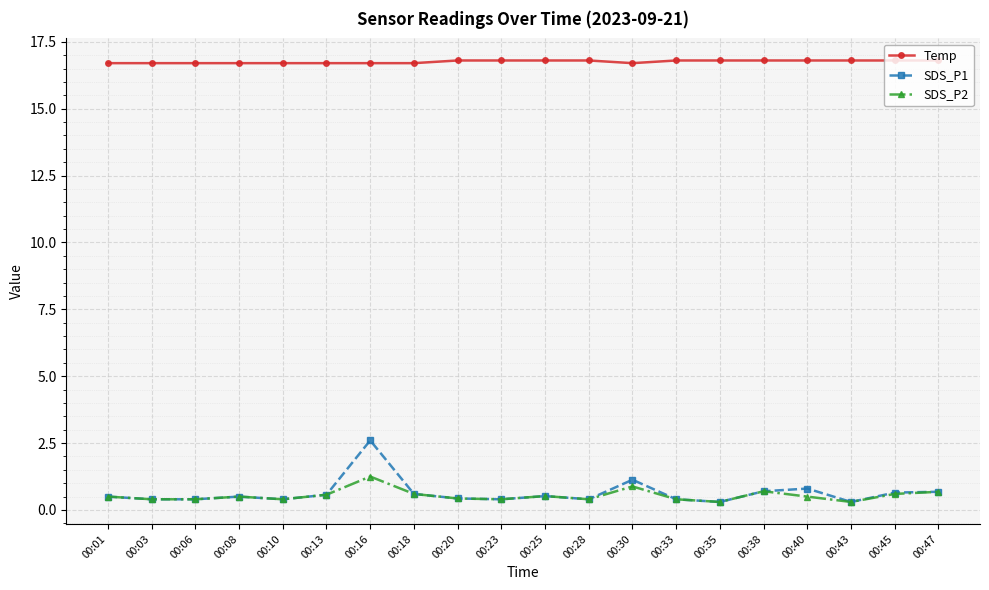

Is this an area chart (filled region under the line)?

No